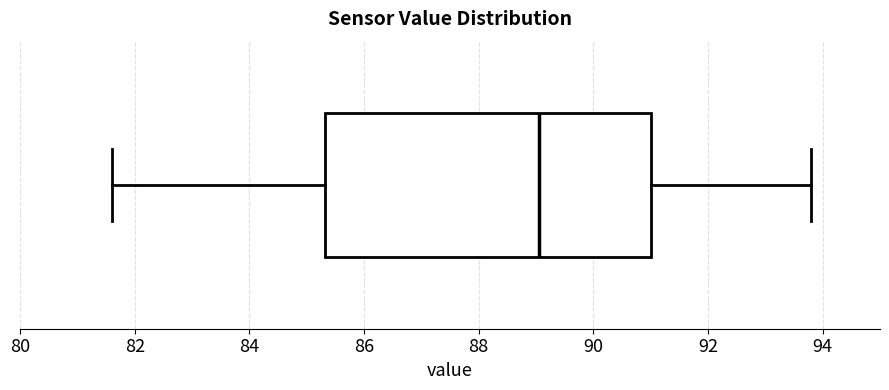

Read this box plot against the x-axis: the position of the median line, the range covered by the box, and the ends of both whiskers. The values are not printed on the chart, so give them approximately, as read against the axis.

median 89.0, box 85.4 to 91.0, whiskers 81.6 to 93.8